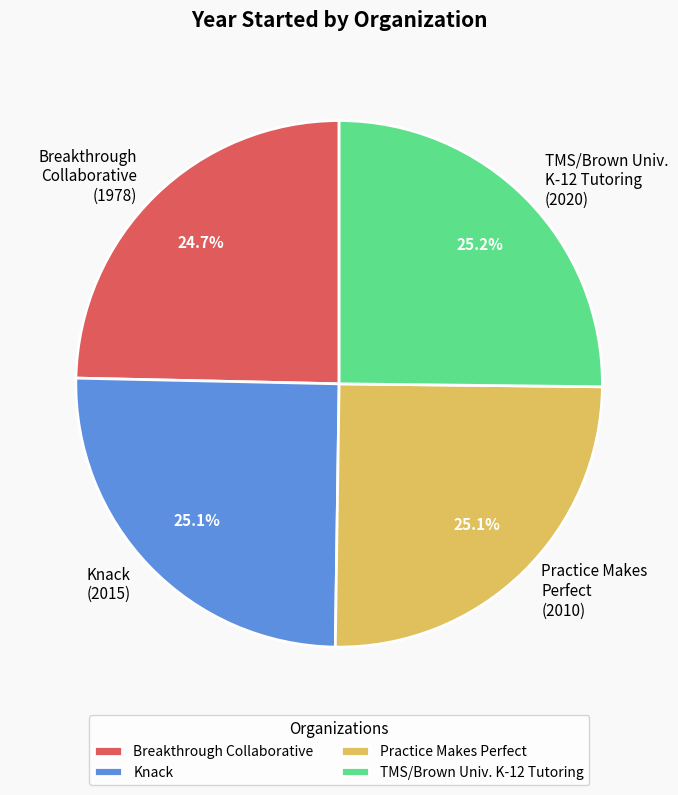

Is there any slice that represents more than half of the pie?

No